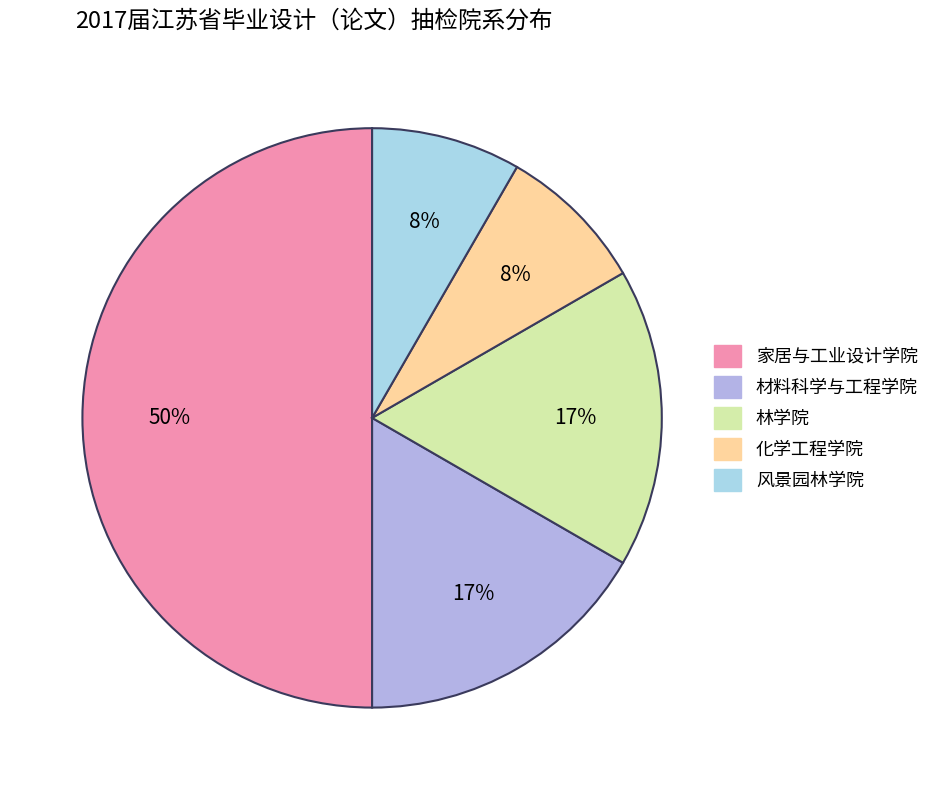

Between 家居与工业设计学院 and 风景园林学院, which is larger?

家居与工业设计学院